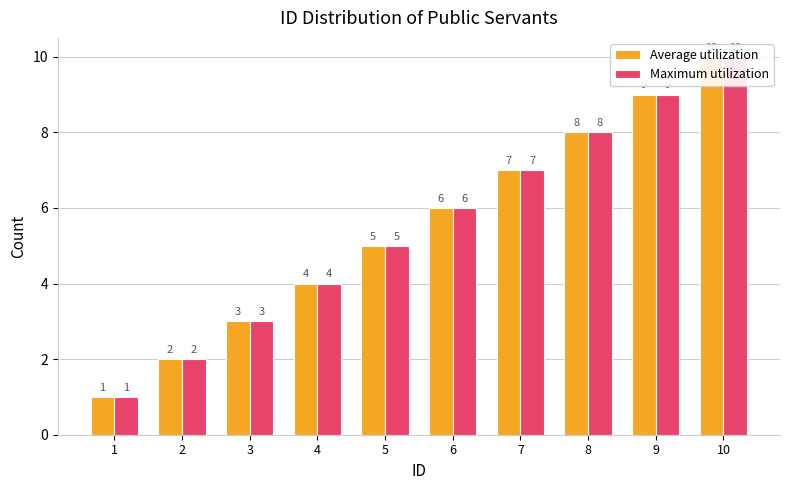

Rank the series at 1 from lowest to highest value.

Average utilization, Maximum utilization